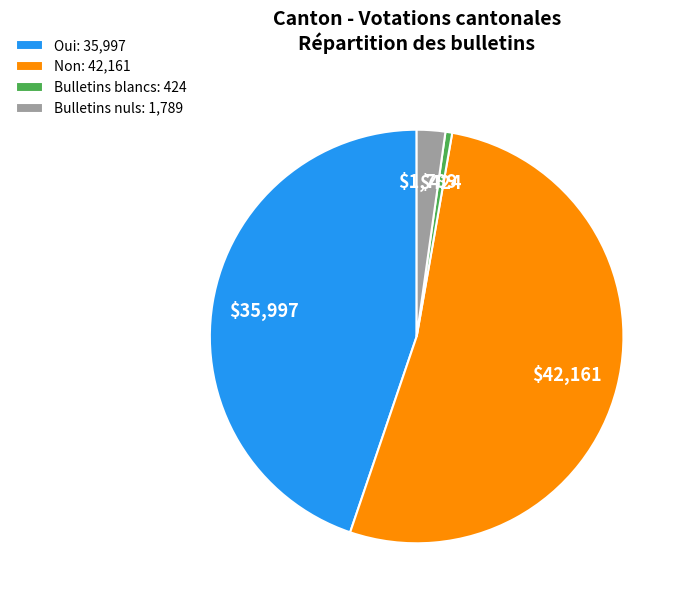

Is it true that Non is 43% of the pie?

False